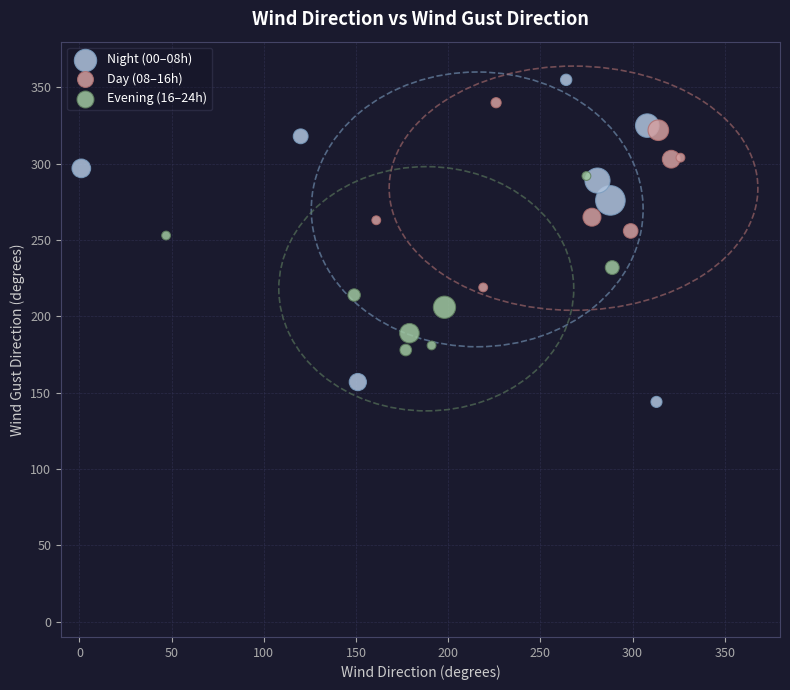

Which series has the largest Y range (max minus min)?

Night (00–08h)